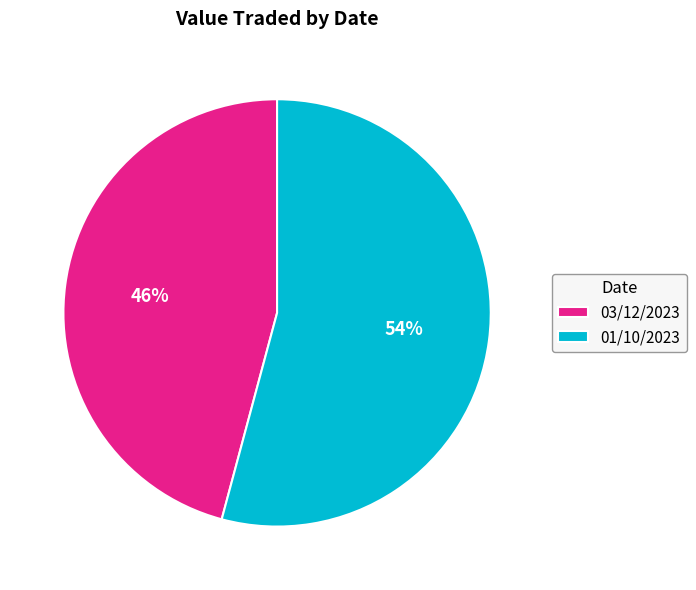

To the nearest percent, what portion does 03/12/2023 represent?

46%